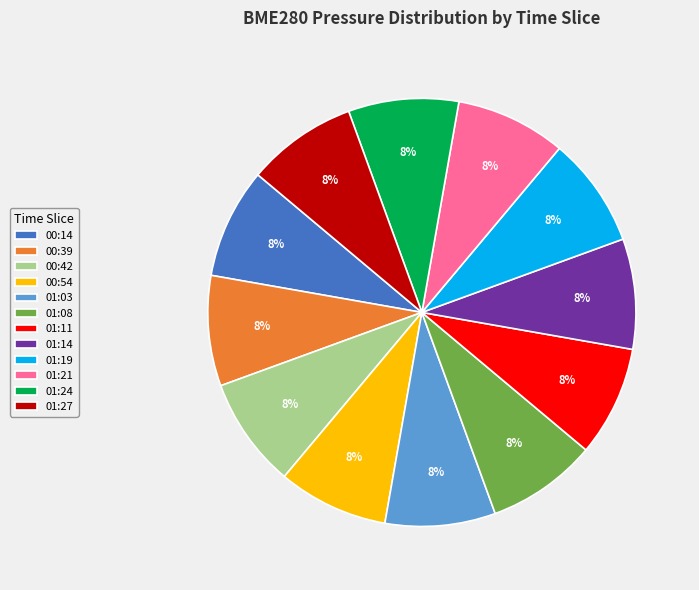

What is the ratio of the value at 01:14 to the value at 00:54?

1.0